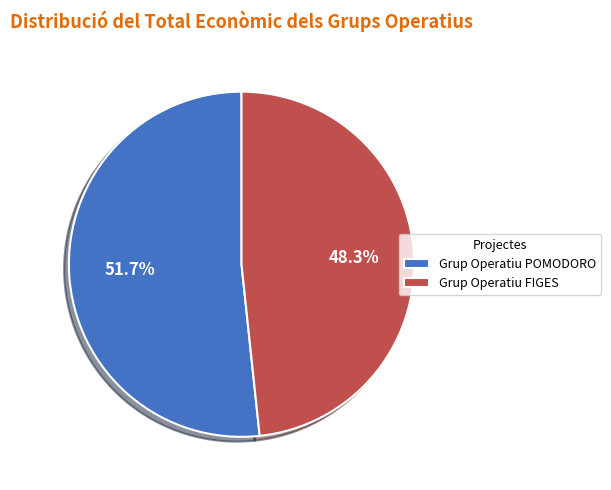

Between Grup Operatiu POMODORO and Grup Operatiu FIGES, which is larger?

Grup Operatiu POMODORO